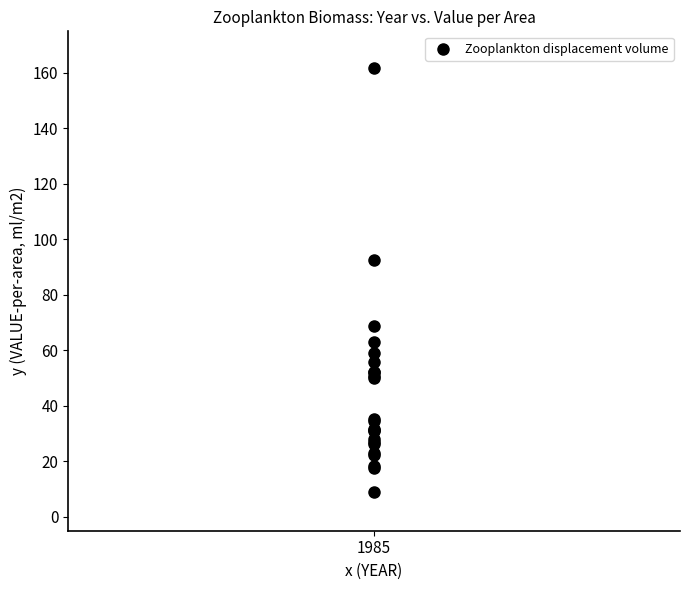

What Y value in the scatter plot is closest to 85?

92.6